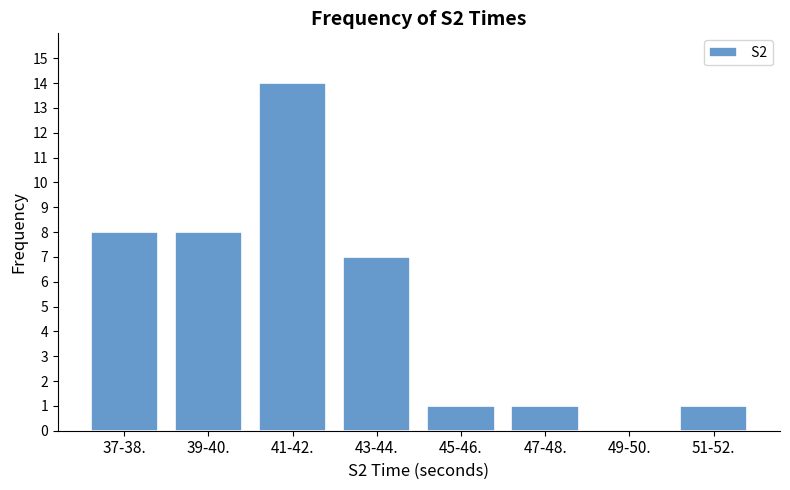

Reading left to right, extract all data points from this chart.

37-38.=8	39-40.=8	41-42.=14	43-44.=7	45-46.=1	47-48.=1	49-50.=0	51-52.=1